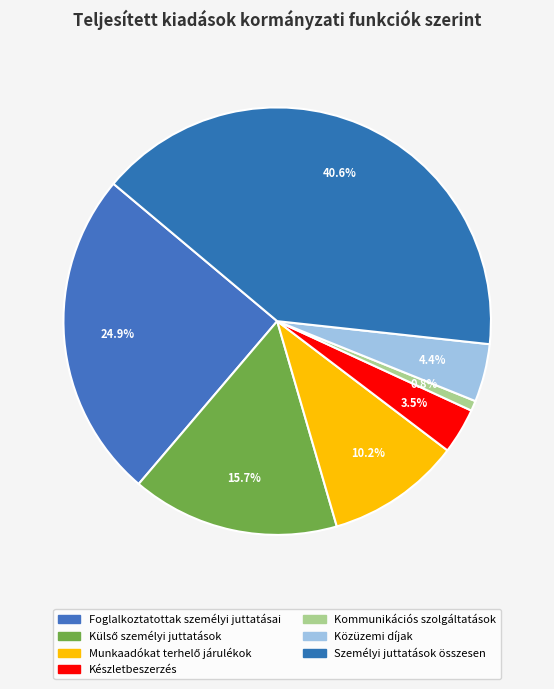

How many slices are in this pie chart?

7